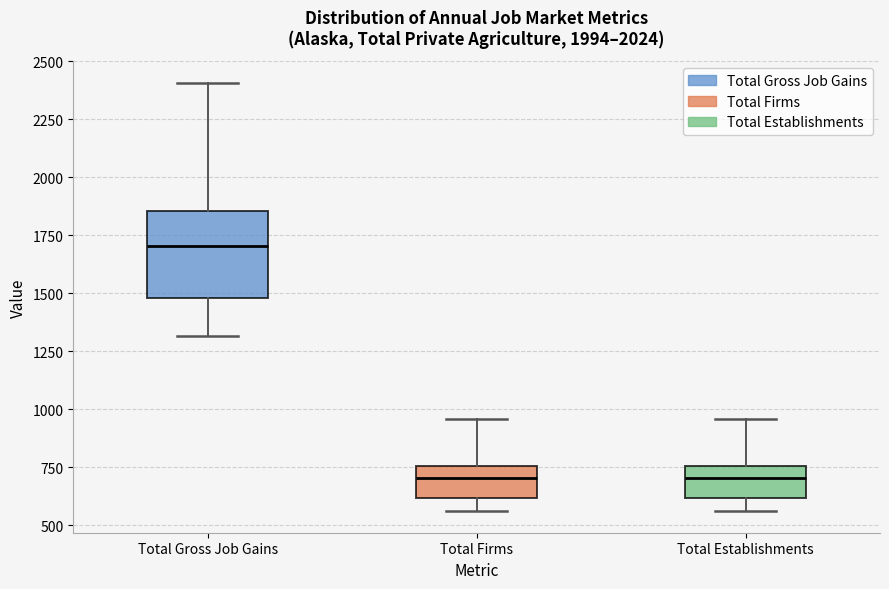

Reading left to right, read every box against the y-axis: the position of its median line, the range the box covers, and the ends of its whiskers. The values are not printed on the chart, so give them approximately, as read against the axis.

Total Gross Job Gains: median 1700, box 1500 to 1850, whiskers 1300 to 2400
Total Firms: median 700, box 600 to 750, whiskers 550 to 950
Total Establishments: median 700, box 600 to 750, whiskers 550 to 950